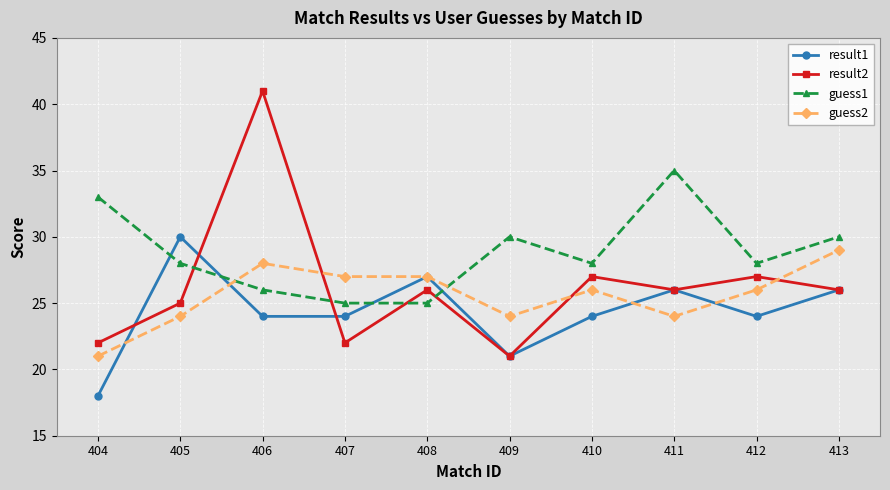

List the series in order of their overall mean, highest first.

guess1, result2, guess2, result1